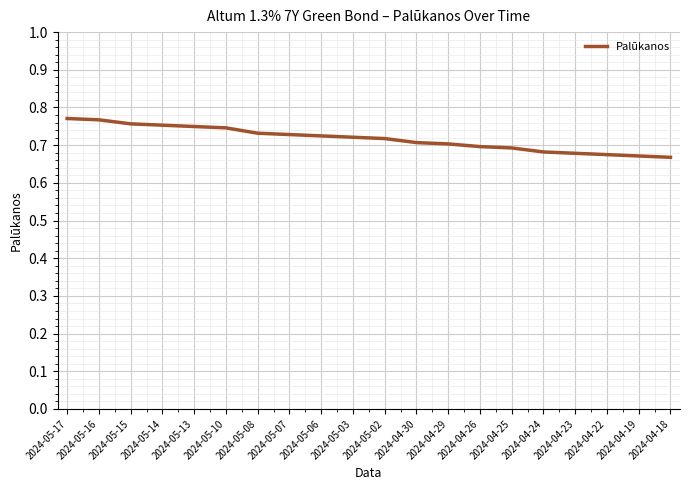

Between 2024-05-08 and 2024-04-30, which is larger?

2024-05-08